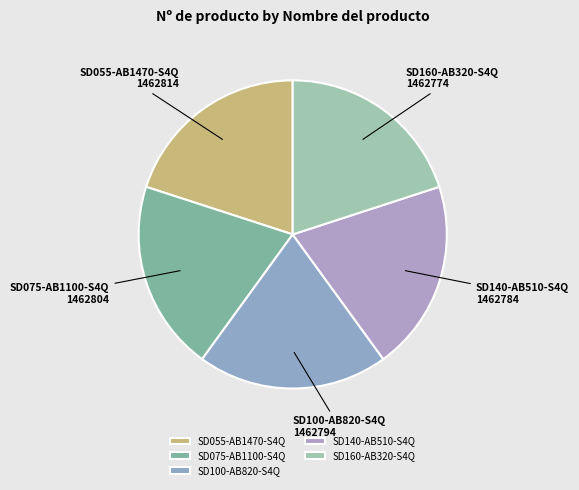

Approximately how many times larger is the value at SD100-AB820-S4Q compared to SD160-AB320-S4Q?

1.0